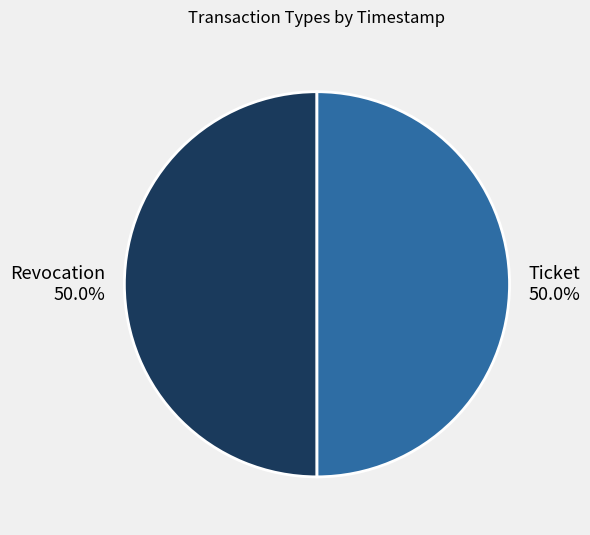

What is the ratio of the value at Ticket to the value at Revocation?

1.0